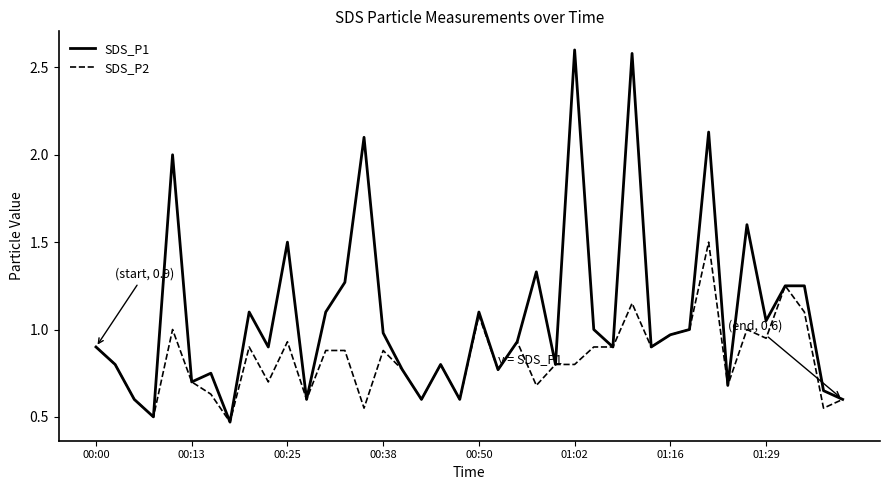

Which series has the largest range (max minus min)?

SDS_P1